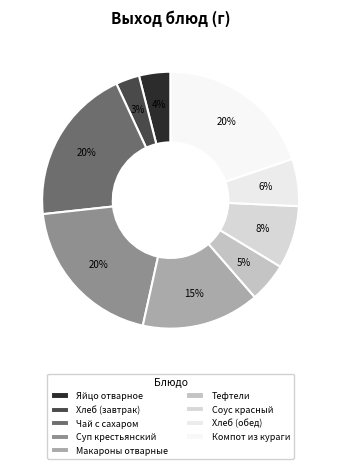

How many segments does this pie chart have?

9